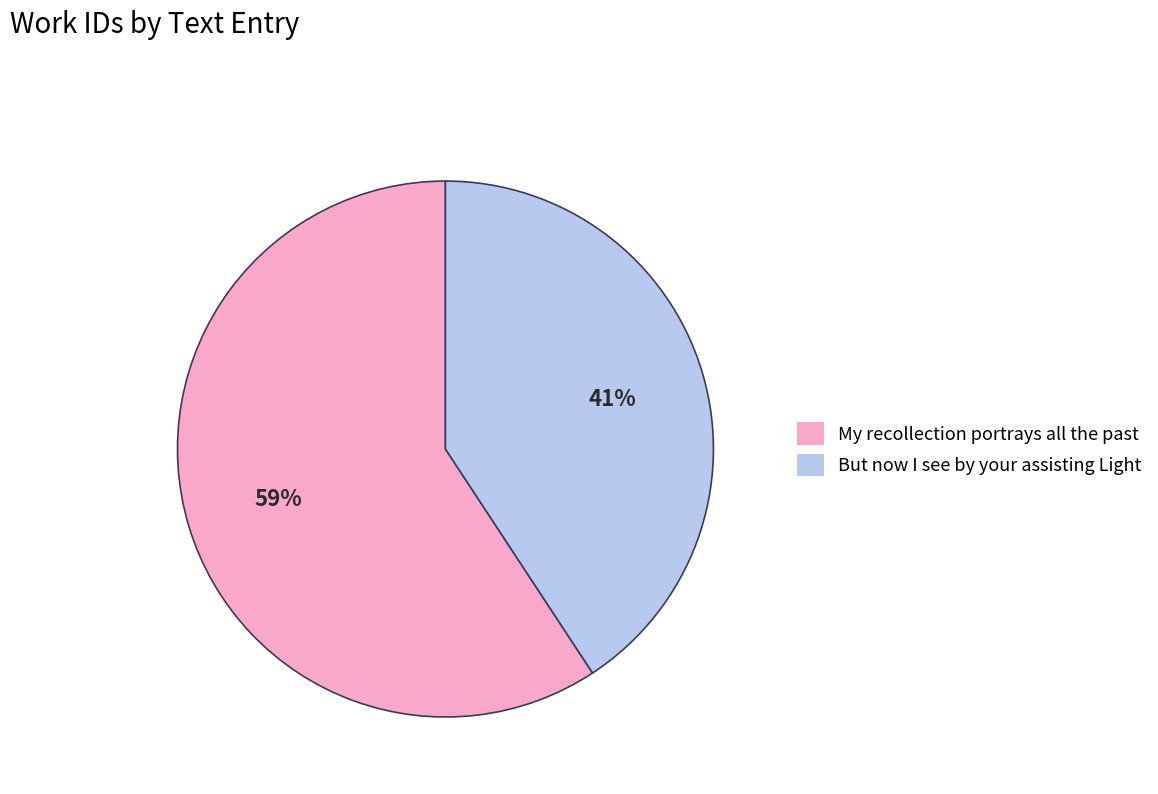

Is there any slice that represents more than half of the pie?

Yes